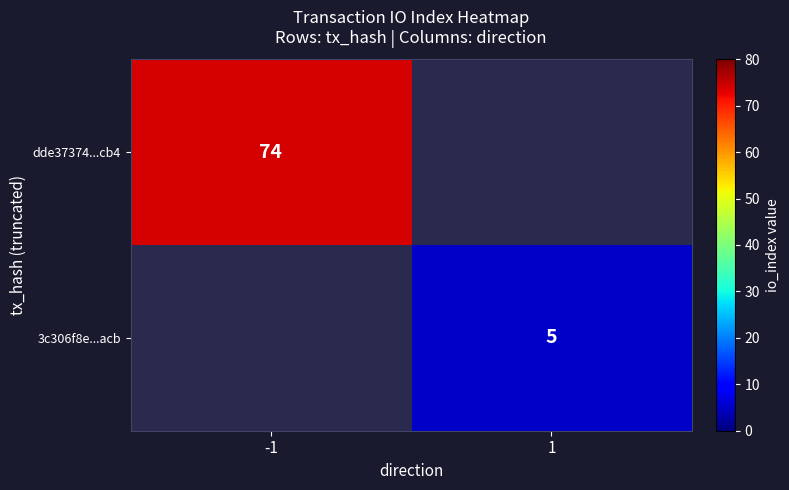

True or false: 3c306f8e...acb has a value of 2 at 1.

False